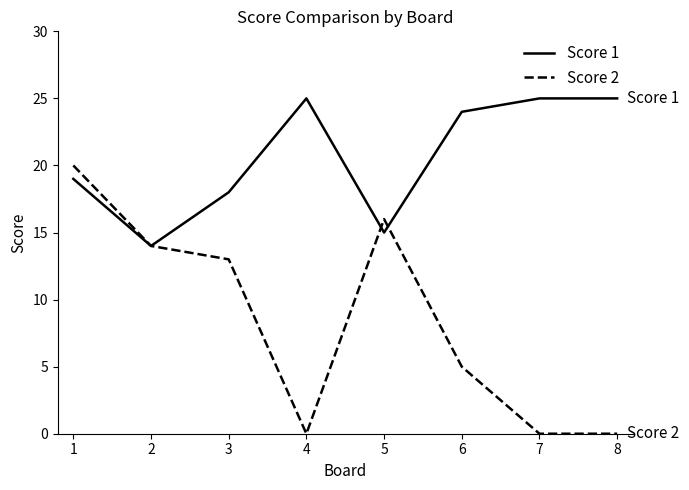

At how many categories does at least one series exceed 23?

4